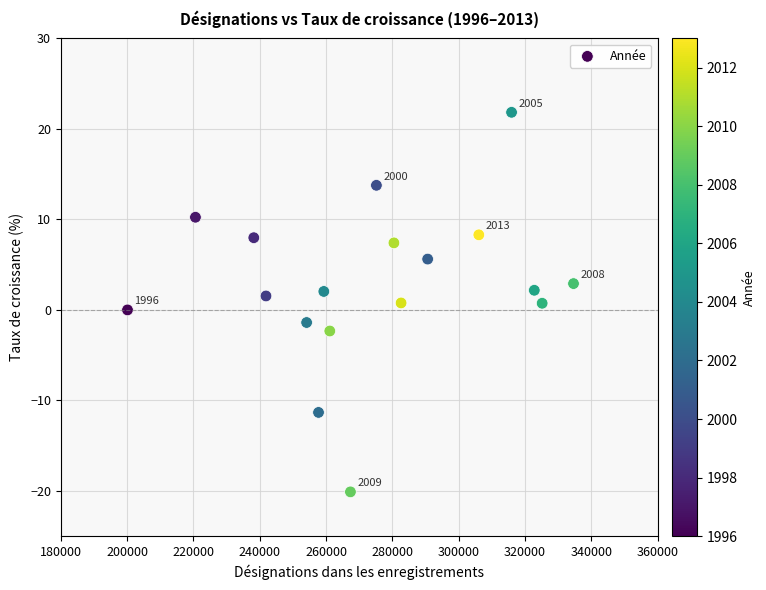

What is the range of X values (max minus min)?

134498.0